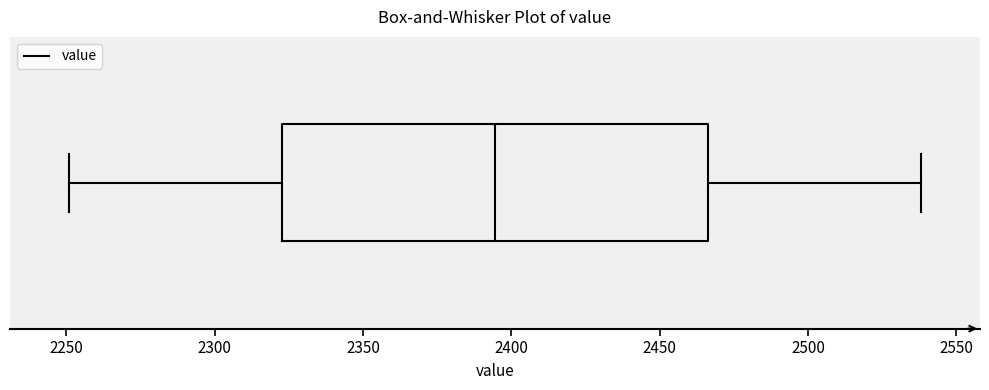

Where is the left edge of the box on the x-axis? The values are not printed on the chart, so give them approximately, as read against the axis.

2325